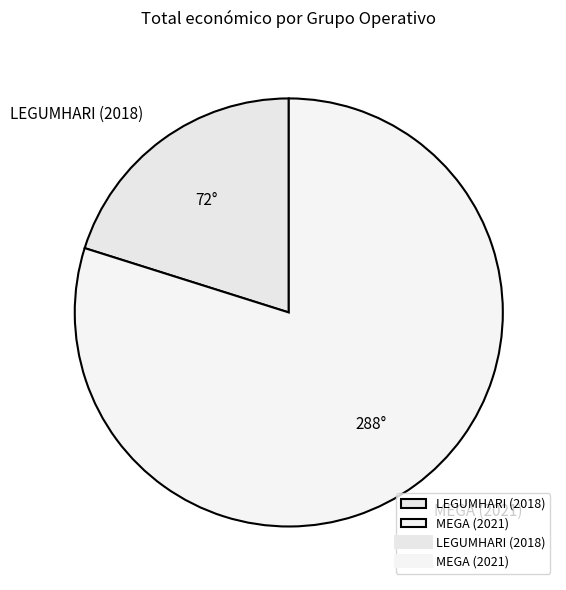

Which category has the biggest portion of the pie?

MEGA (2021)